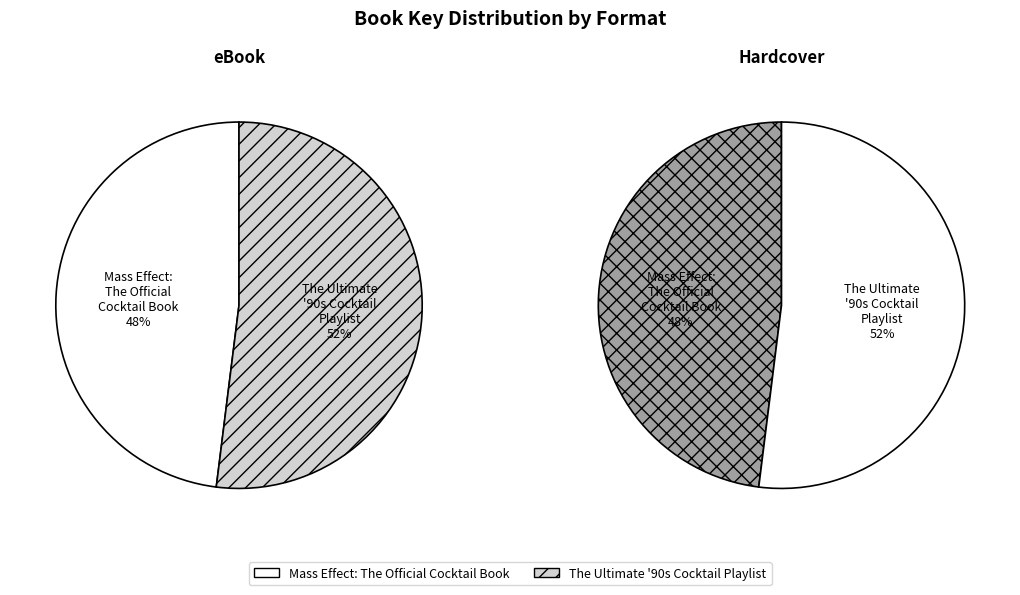

Which slice represents more than half of the pie?

The Ultimate 90s Cocktail Playlist